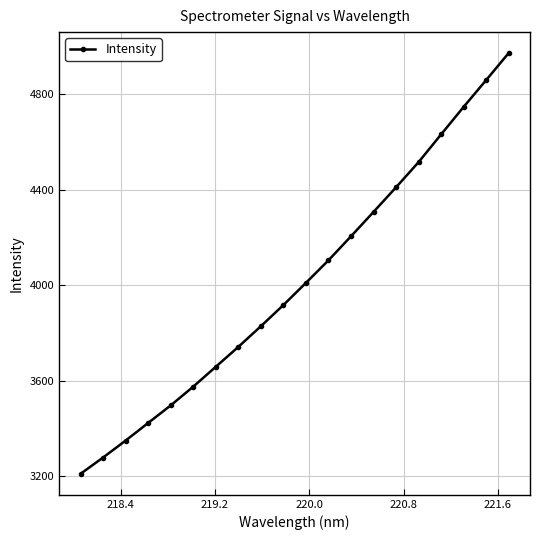

What is the value of the 18th point from the left?

4745.3